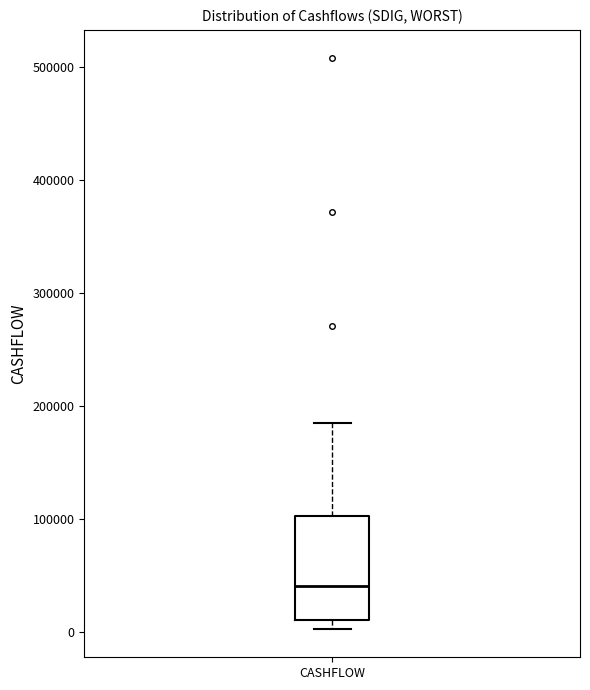

Transcribe this box plot: give where the median line is, the range the box spans, and where the two whiskers end, as read against the y-axis. The values are not printed on the chart, so give them approximately, as read against the axis.

median 40000, box 10000 to 100000, whiskers 0 to 190000